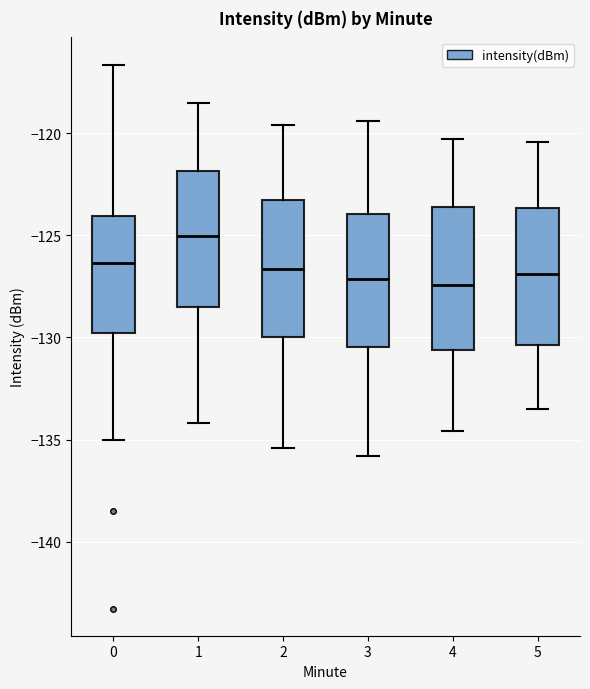

Reading left to right, transcribe this box plot: for each box, give where its median line is, the range the box spans, and where its two whiskers end, as read against the y-axis. The values are not printed on the chart, so give them approximately, as read against the axis.

0: median -126.5, box -130.0 to -124.0, whiskers -135.0 to -116.5
1: median -125.0, box -128.5 to -122.0, whiskers -134.0 to -118.5
2: median -126.5, box -130.0 to -123.5, whiskers -135.5 to -119.5
3: median -127.0, box -130.5 to -124.0, whiskers -136.0 to -119.5
4: median -127.5, box -130.5 to -123.5, whiskers -134.5 to -120.5
5: median -127.0, box -130.5 to -123.5, whiskers -133.5 to -120.5